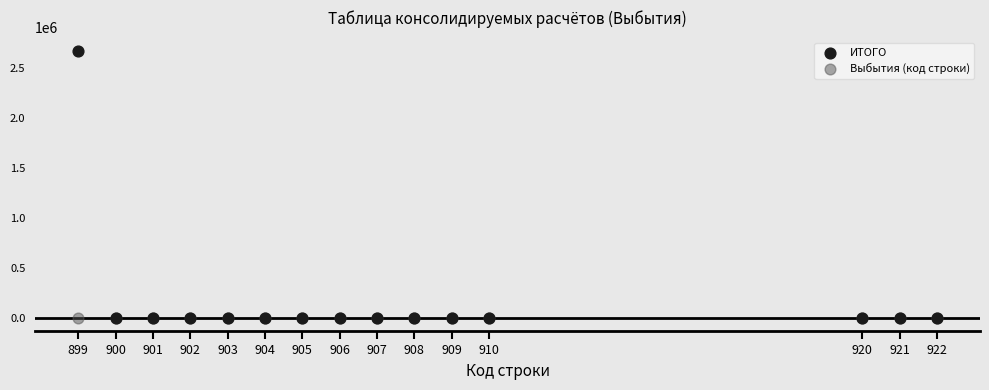

Which series contains the highest Y value?

ИТОГО